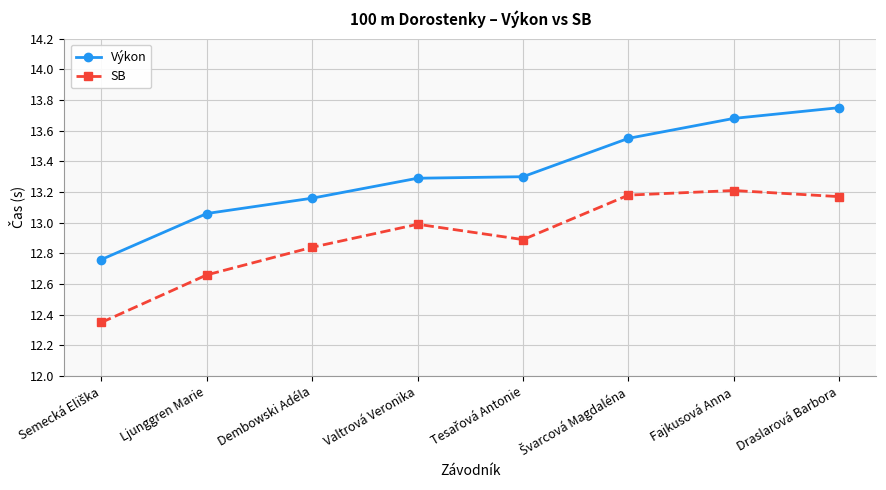

Count the number of categories in the chart.

8